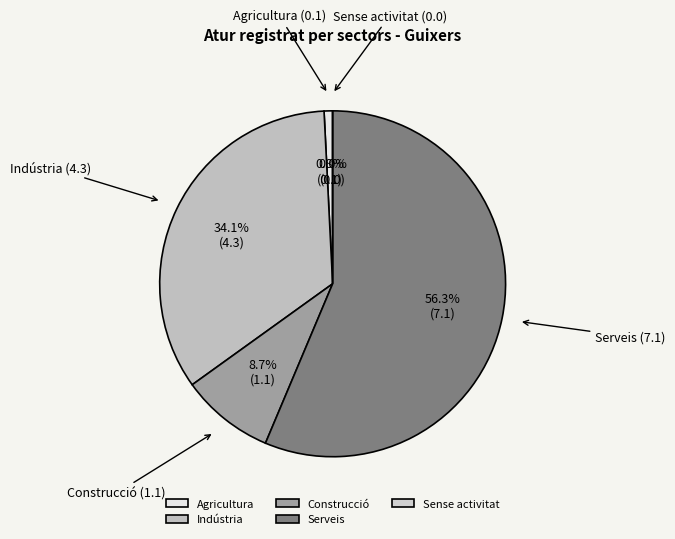

Is Indústria 2020 the majority of the pie?

No